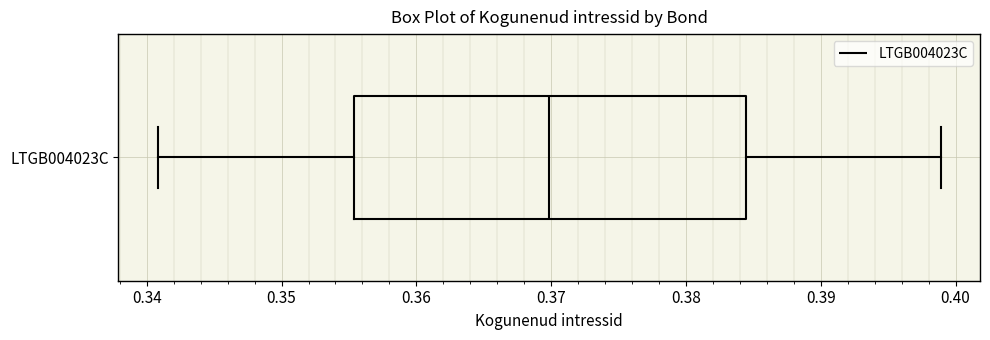

Transcribe this box plot: give where the median line is, the range the box spans, and where the two whiskers end, as read against the x-axis. The values are not printed on the chart, so give them approximately, as read against the axis.

median 0.370, box 0.355 to 0.384, whiskers 0.341 to 0.399